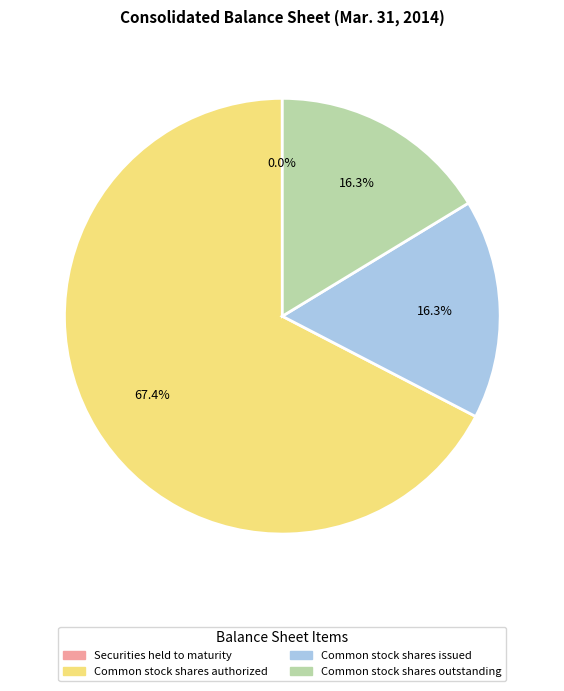

What percentage is the Common stock shares issued slice, to the nearest percent?

16%